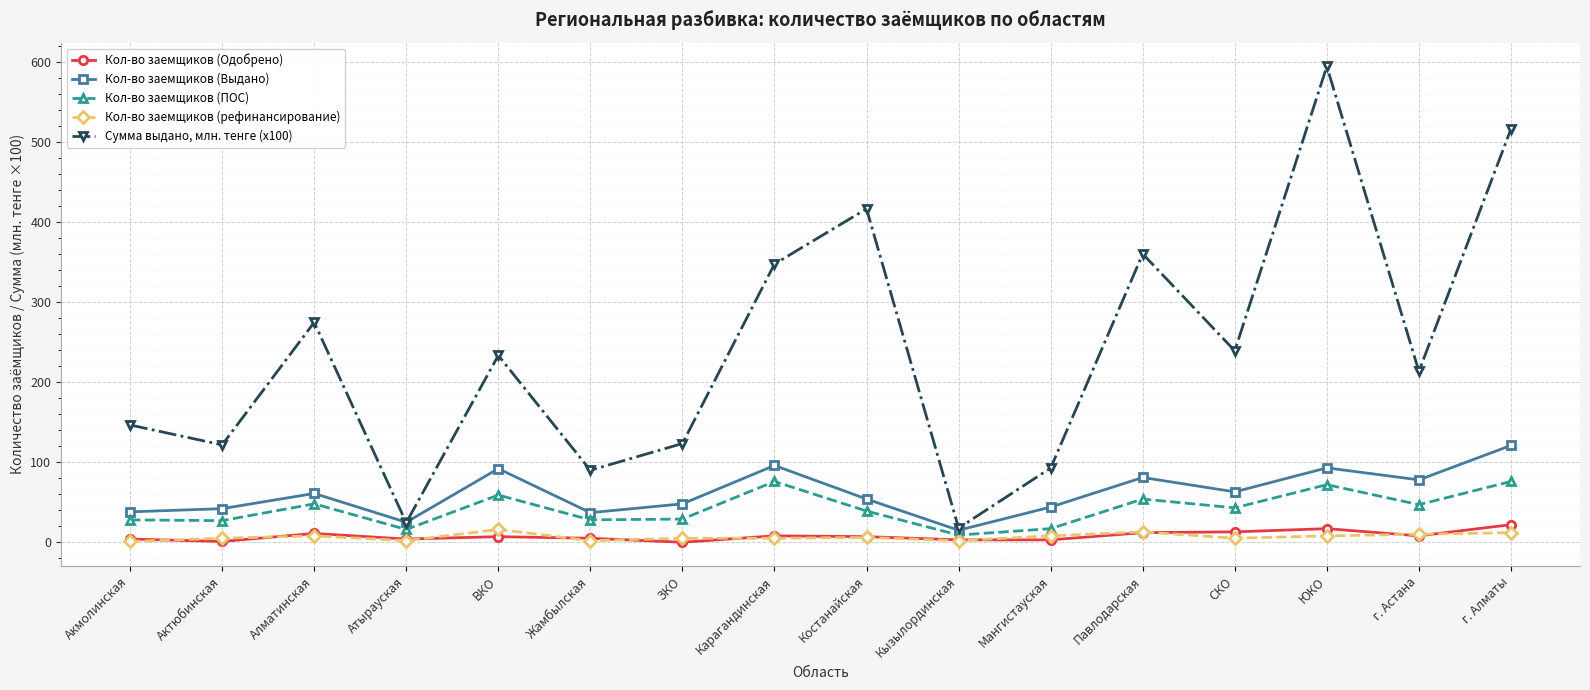

How many interior local peaks does the Кол-во заемщиков (Выдано) series have?

5